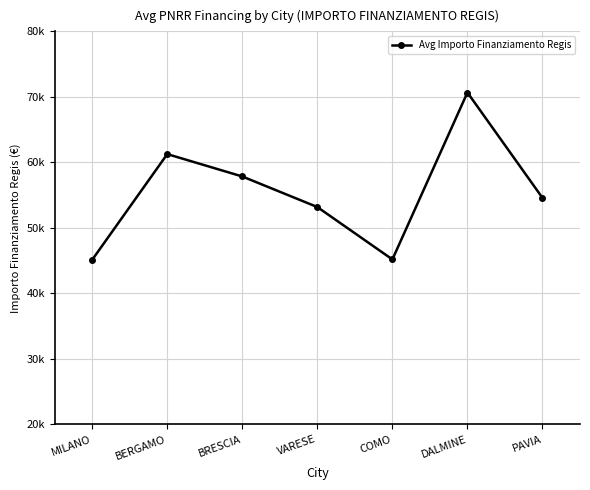

The value at MILANO is 45134.3. True or false?

True